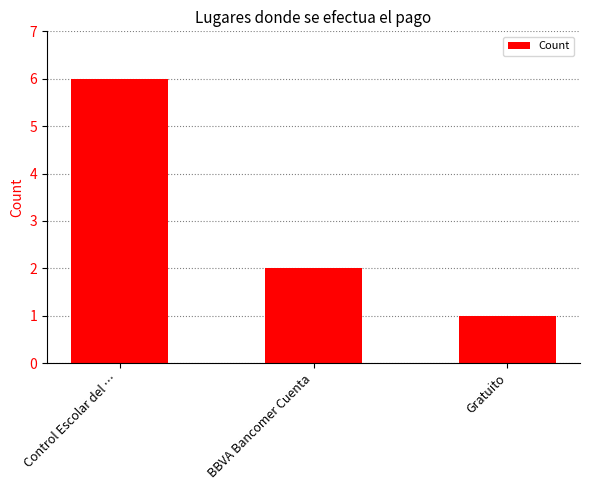

At which label does the data first exceed 2?

Control Escolar del …